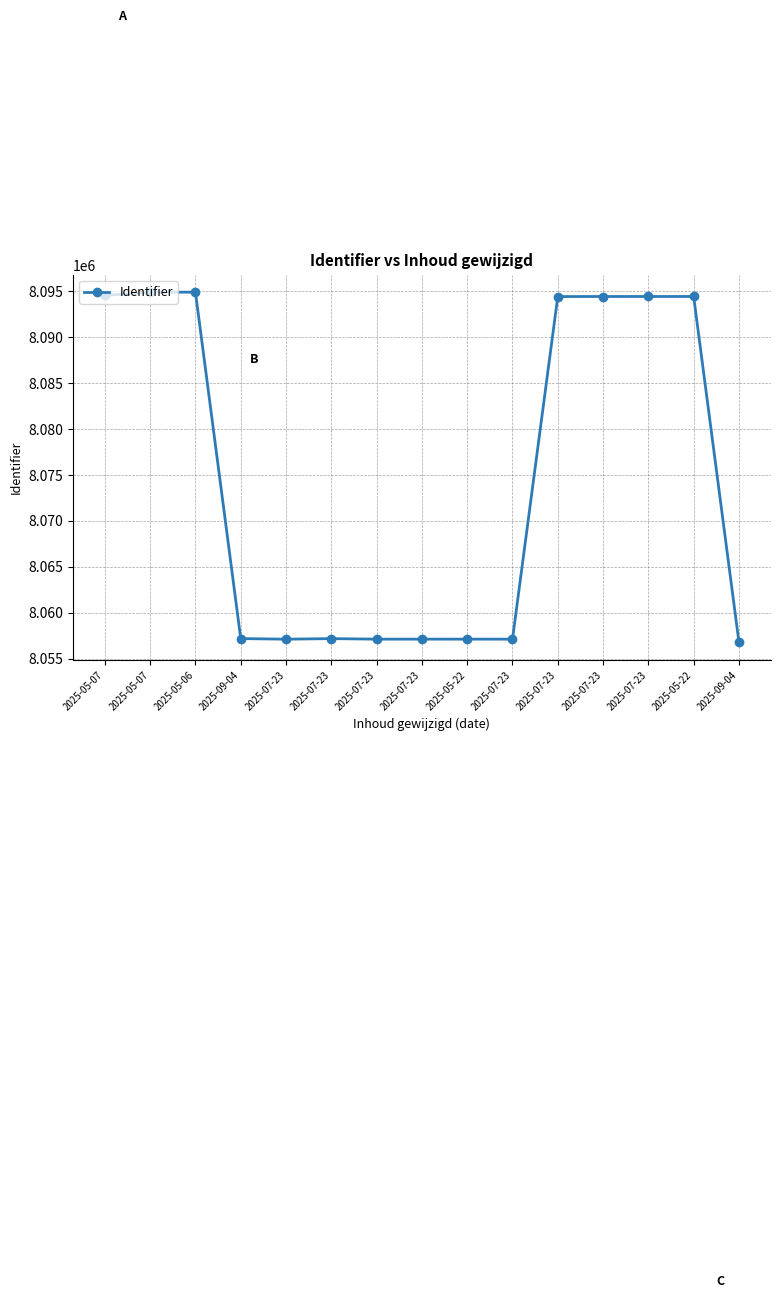

What is the value of the 7th point from the left?

8057114